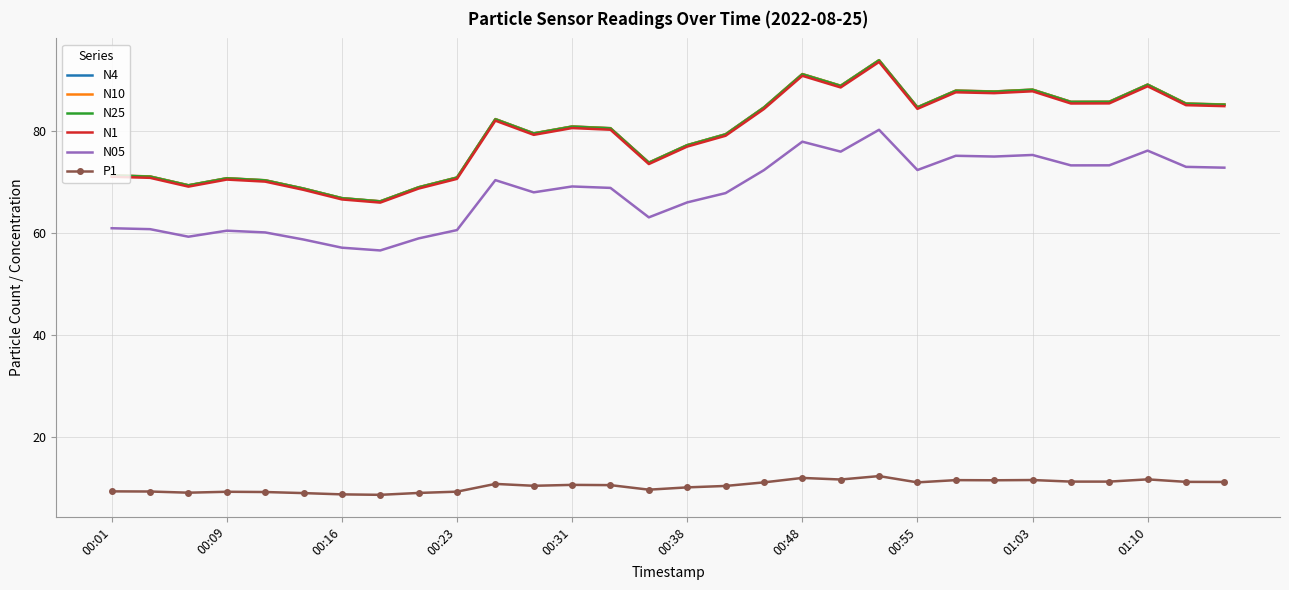

Which series has the largest range (max minus min)?

N10